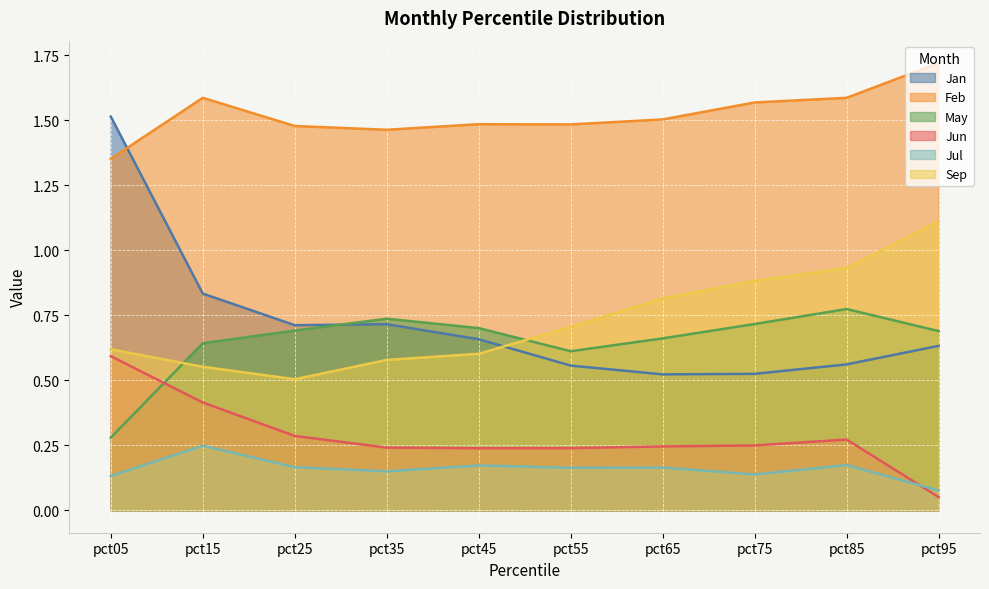

What is the highest value of the Feb series?

1.7